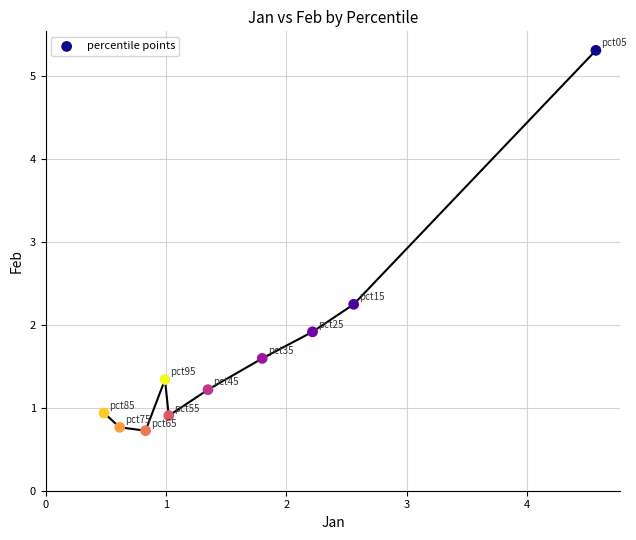

What is the range of X values (max minus min)?

4.1